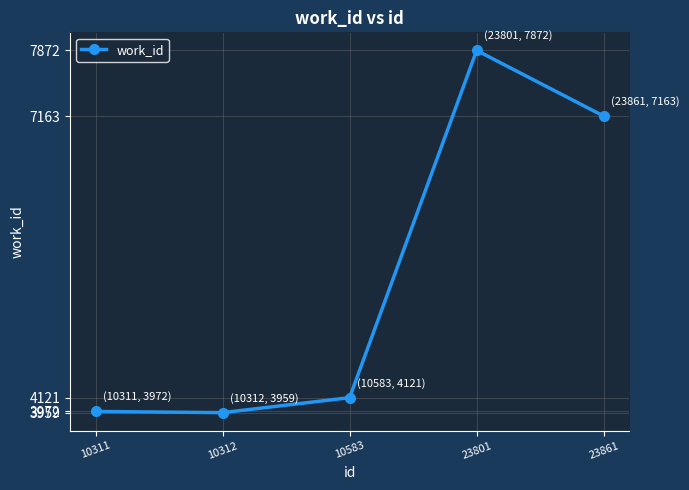

What is the average value?

5417